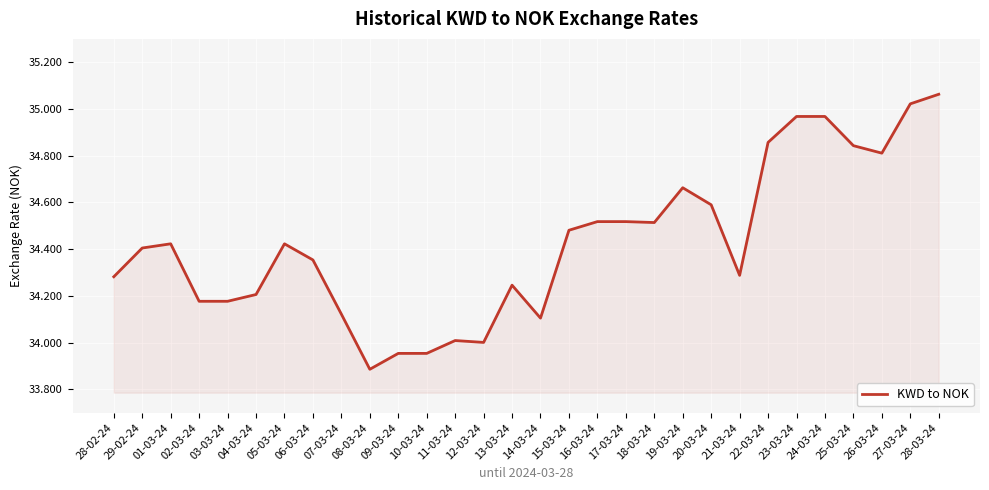

At which category does the chart reach its peak across all series?

28-03-24